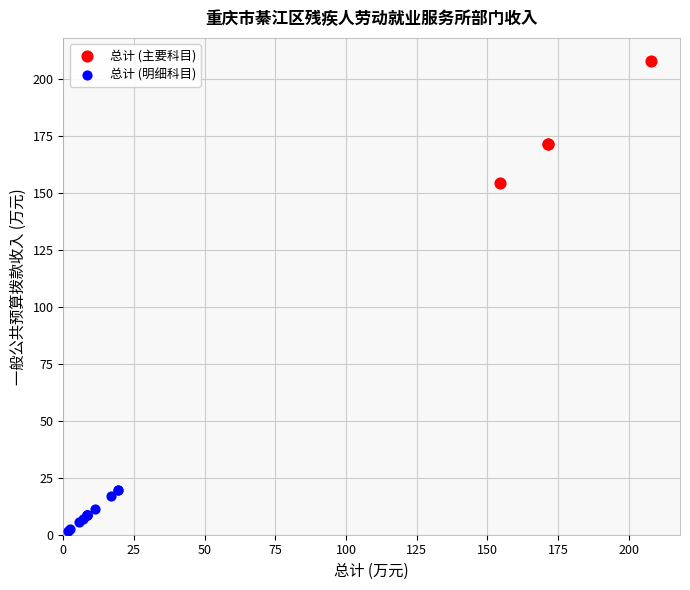

Which series has the largest Y range (max minus min)?

总计 (主要科目)